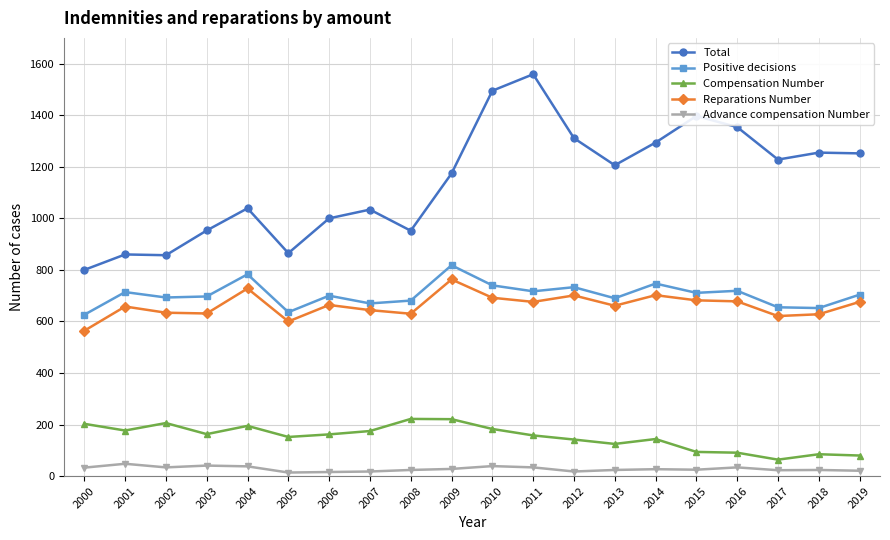

Is this an area chart (filled region under the line)?

No